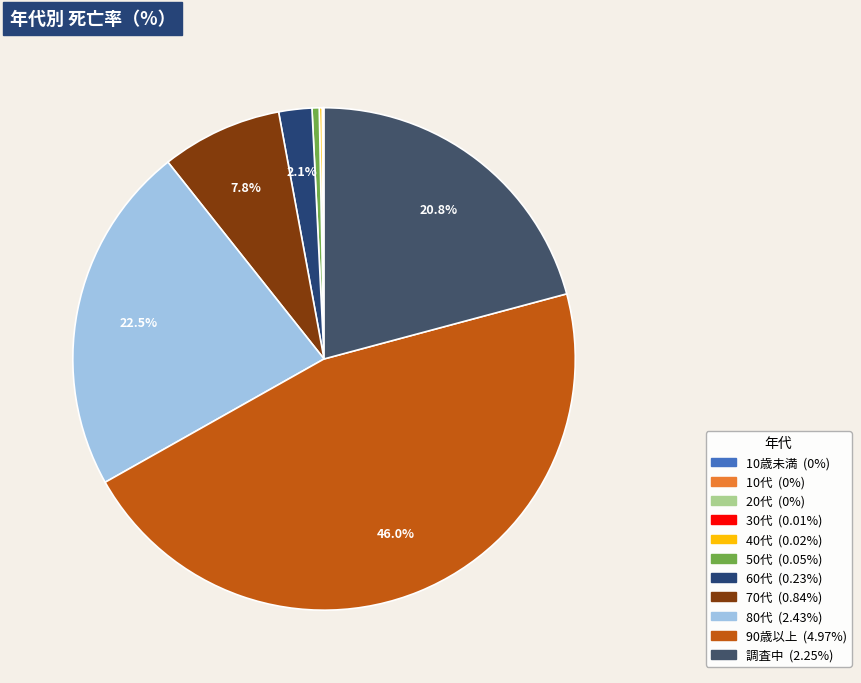

To the nearest percent, what is the average slice percentage?

9%